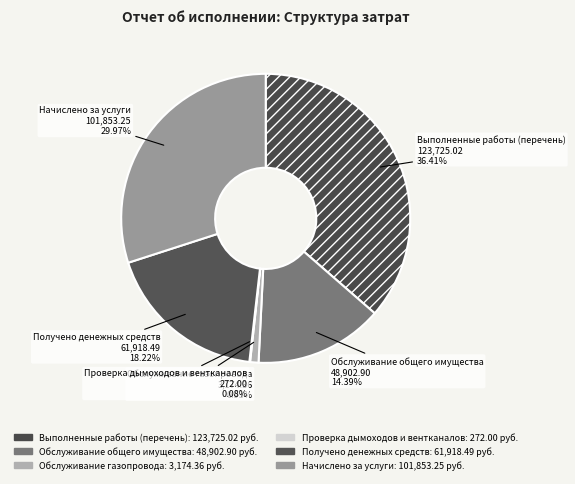

What is the total percentage of Обслуживание газопровода and Получено денежных средств?

19.2%